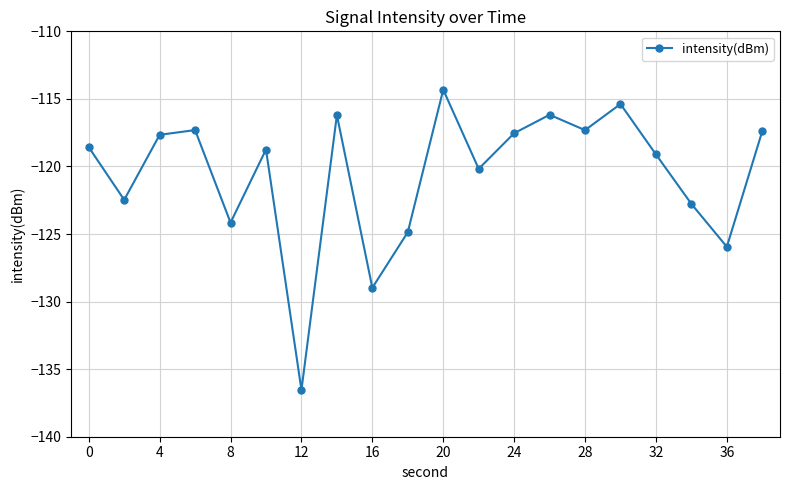

How many distinct data groups are displayed?

1